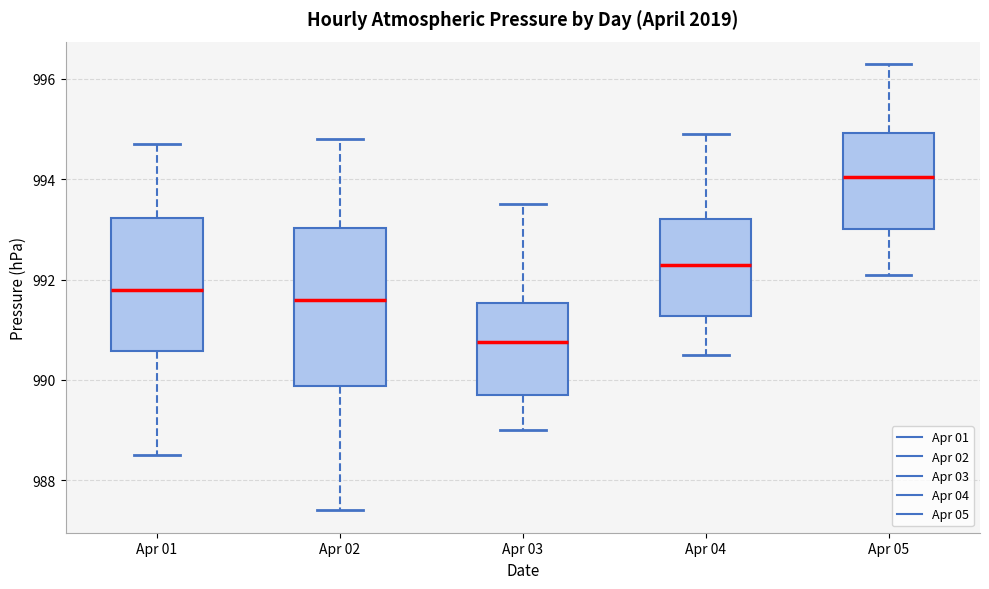

Which box is the tallest, from its lower edge to its upper edge?

Apr 02